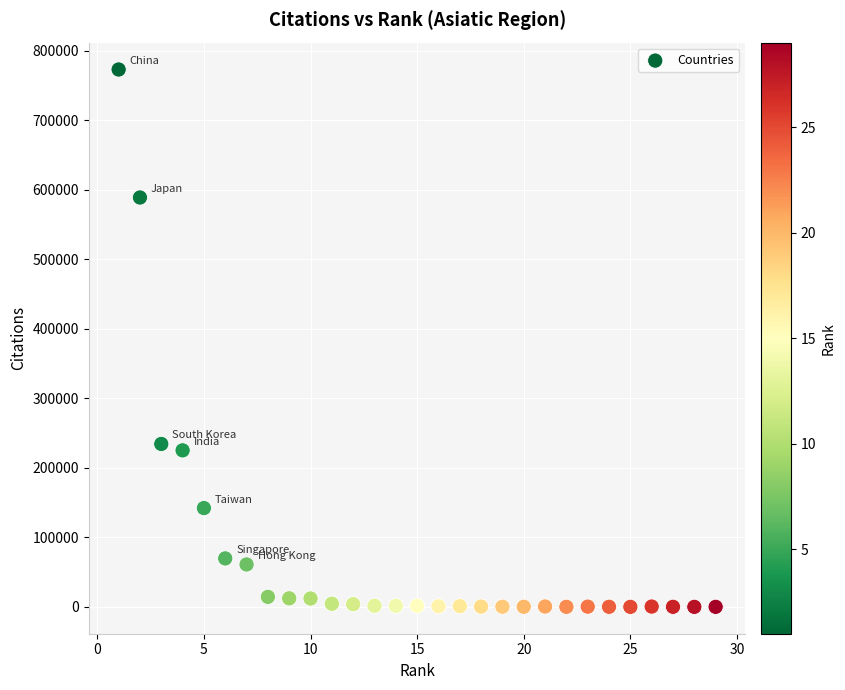

What is the range of Y values (max minus min)?

773117